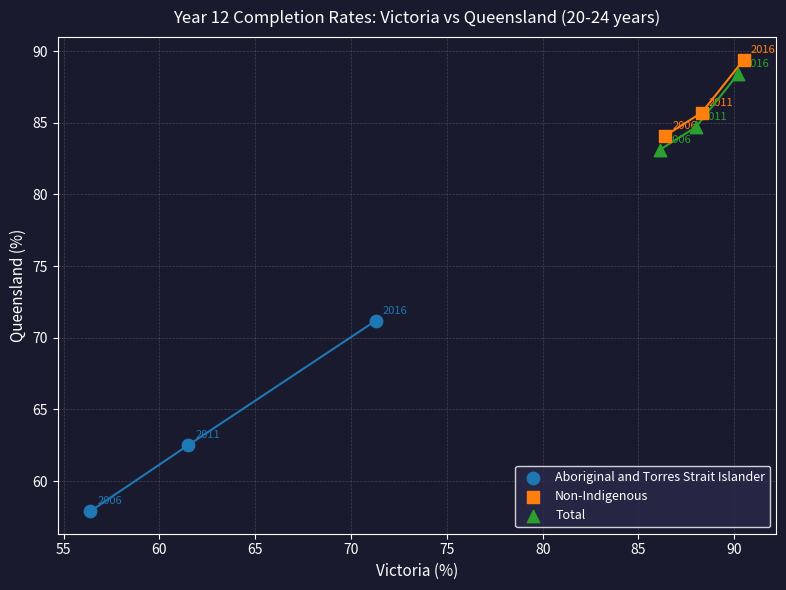

Which series has the largest Y range (max minus min)?

Aboriginal and Torres Strait Islander